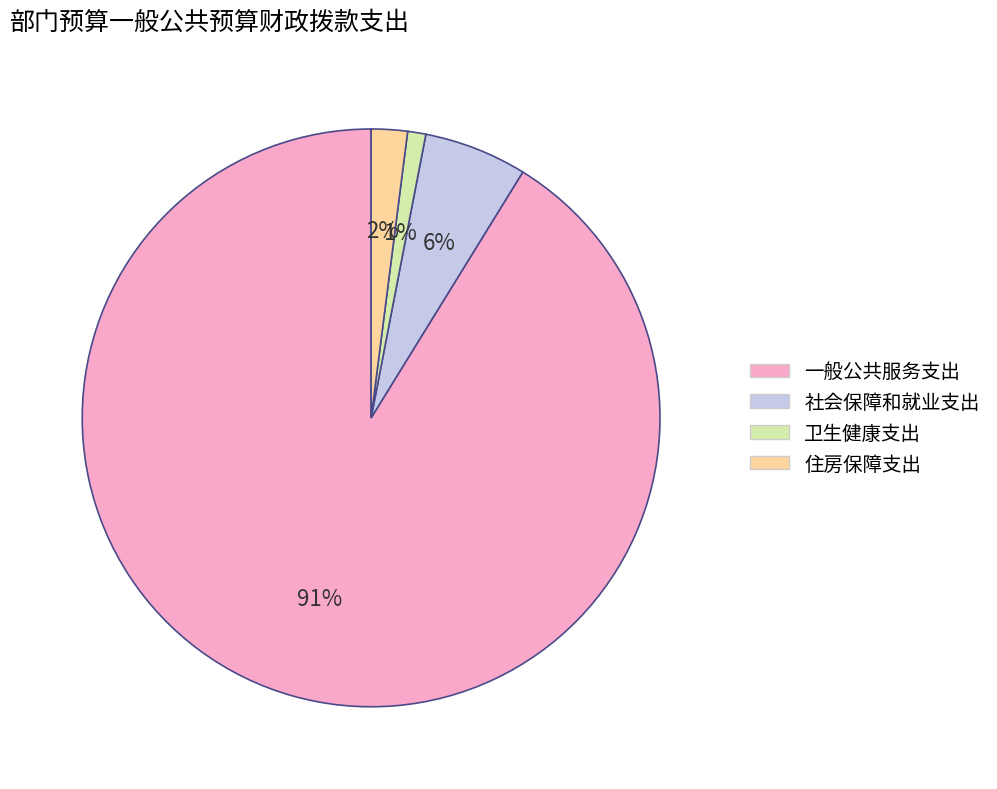

What percentage is the 住房保障支出 slice, to the nearest percent?

2%